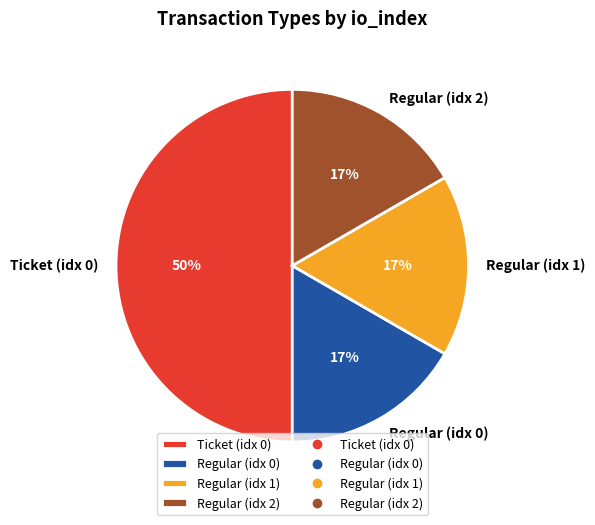

The Regular (idx 2) slice represents 17% of the pie. True or false?

True